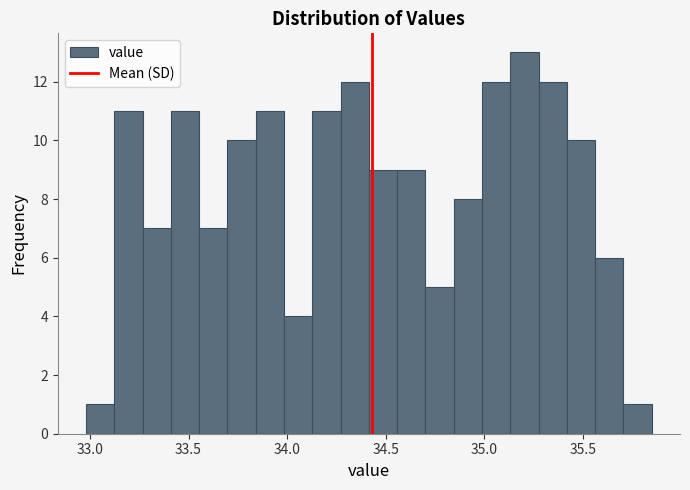

Around what value on the x-axis is the tallest bar? Give the approximate position of its centre, as read against the axis.

35.20